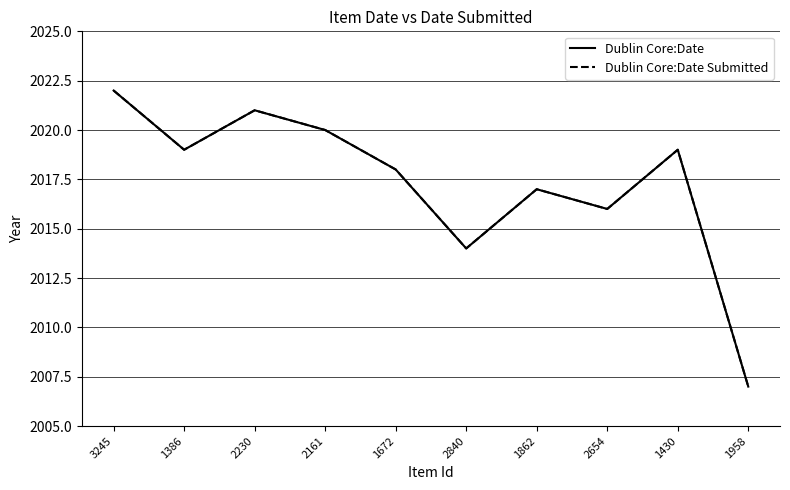

At how many categories does at least one series exceed 2011?

9